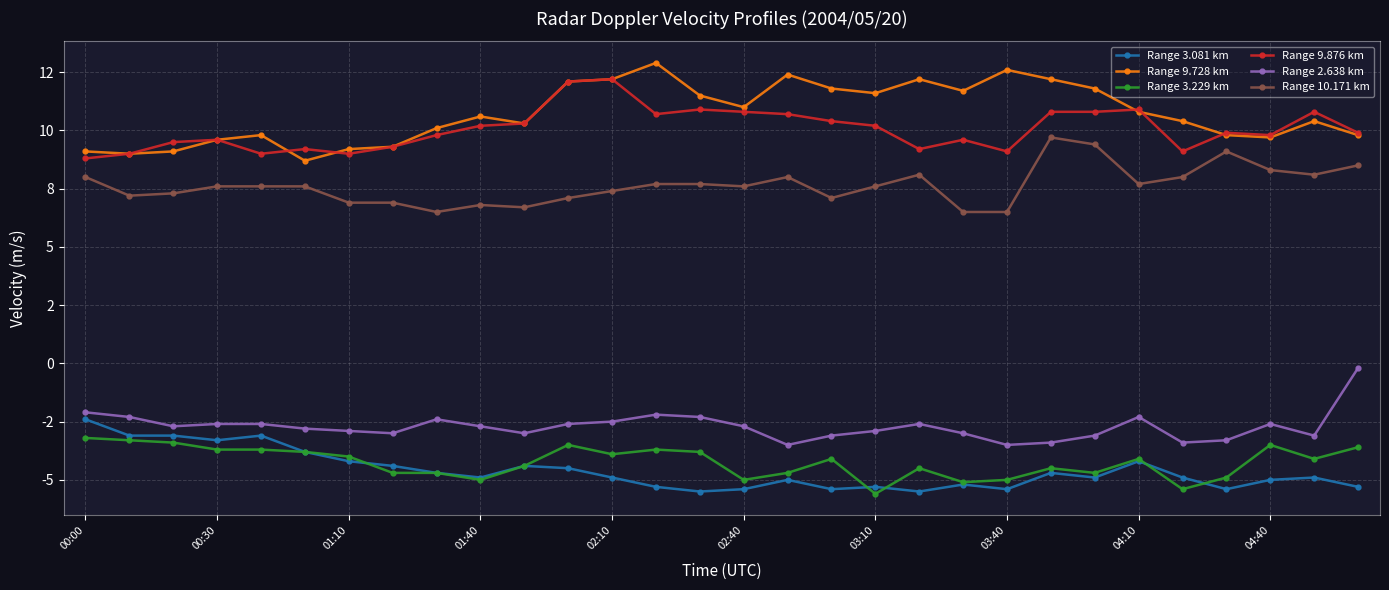

Is this an area chart (filled region under the line)?

No